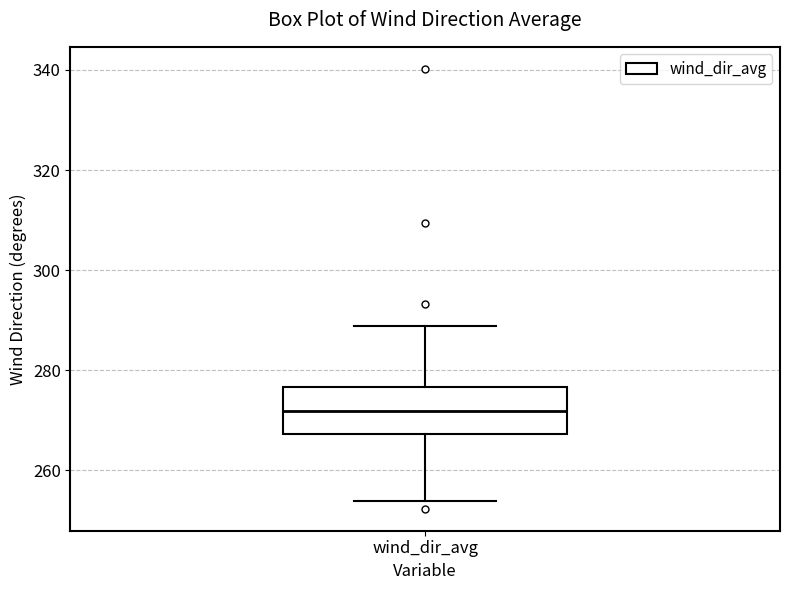

Where is the upper edge of the box for wind_dir_avg on the y-axis? The values are not printed on the chart, so give them approximately, as read against the axis.

276